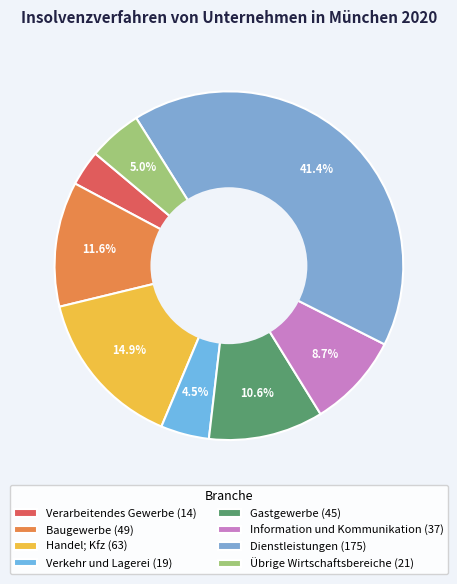

How many slices are in this pie chart?

8